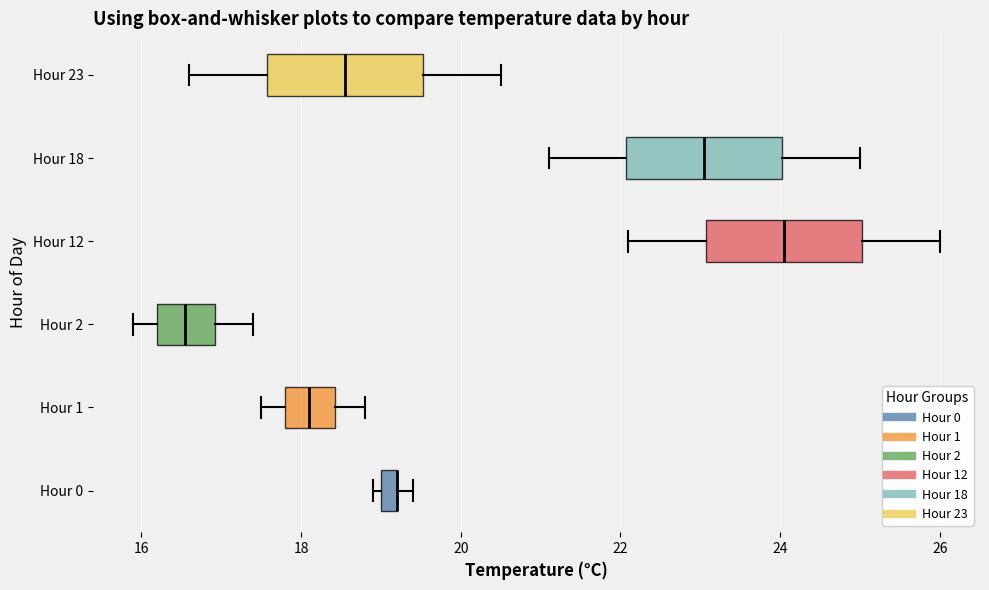

Where does the median line of the box for Hour 2 sit on the x-axis? The values are not printed on the chart, so give them approximately, as read against the axis.

16.6